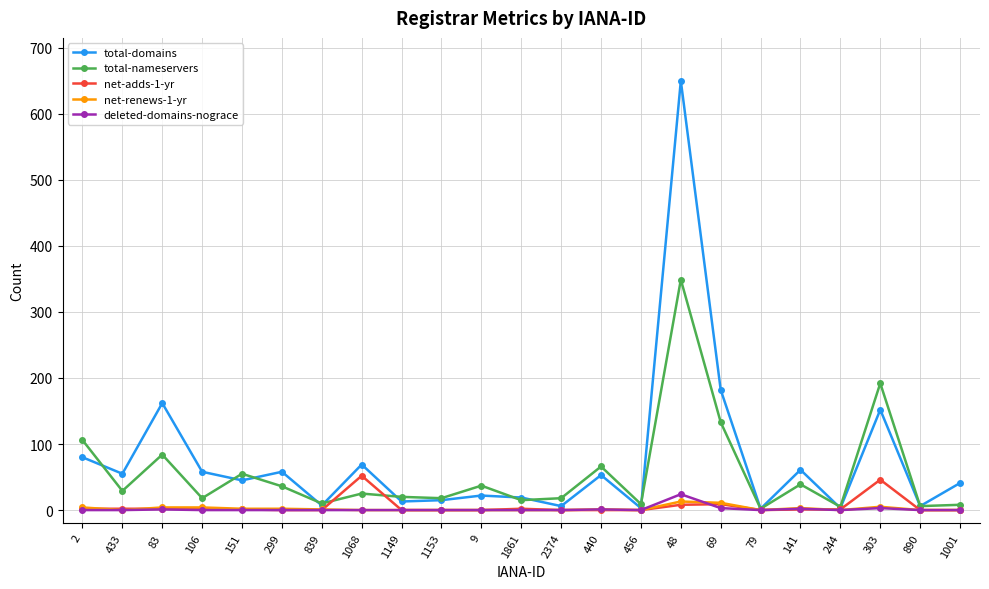

True or false: total-nameservers and total-domains cross at least once.

True